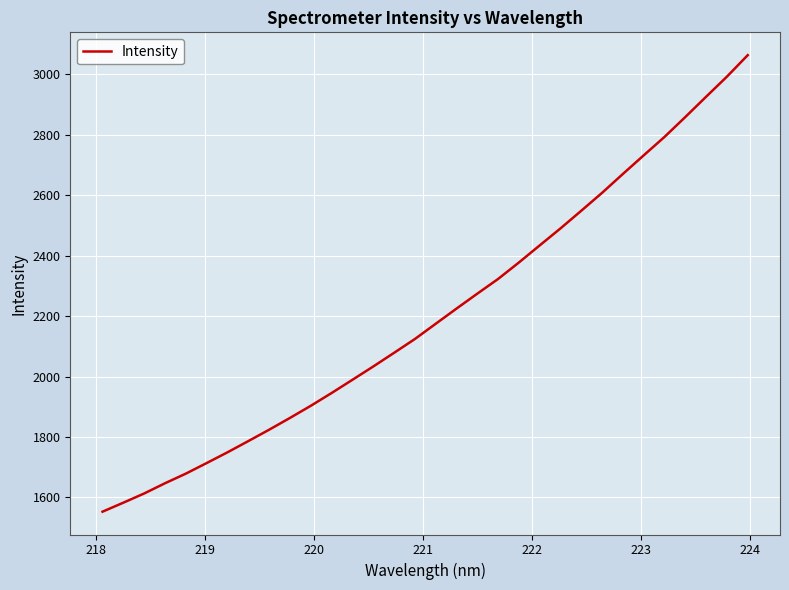

What is the average value?

2205.6